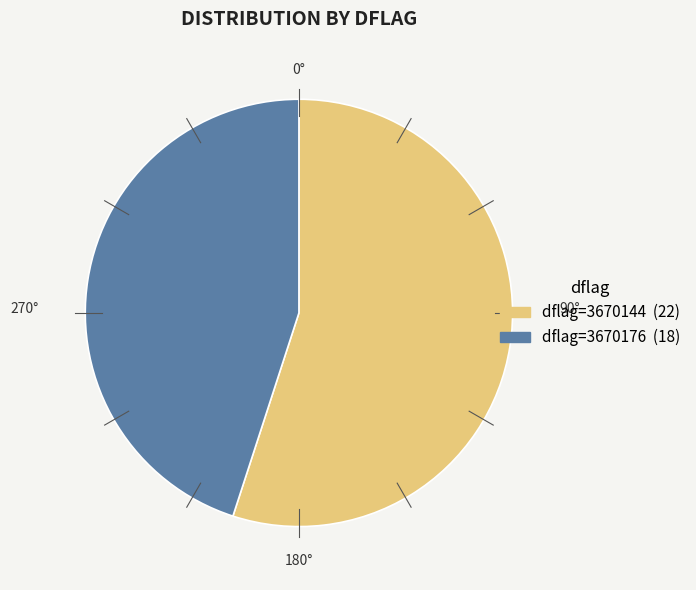

Is there any slice that represents more than half of the pie?

Yes